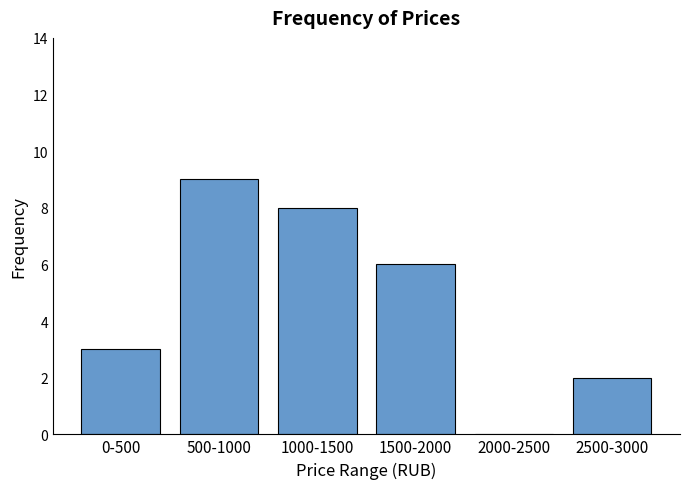

Reading left to right, list all the values displayed in this chart.

0-500=3	500-1000=9	1000-1500=8	1500-2000=6	2000-2500=0	2500-3000=2